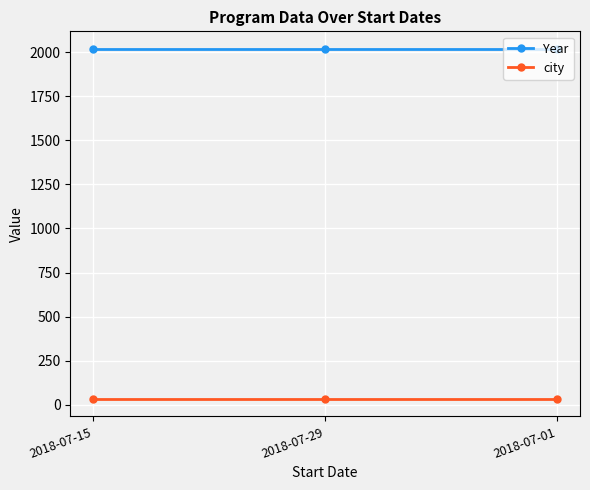

At how many categories does at least one series exceed 616?

3